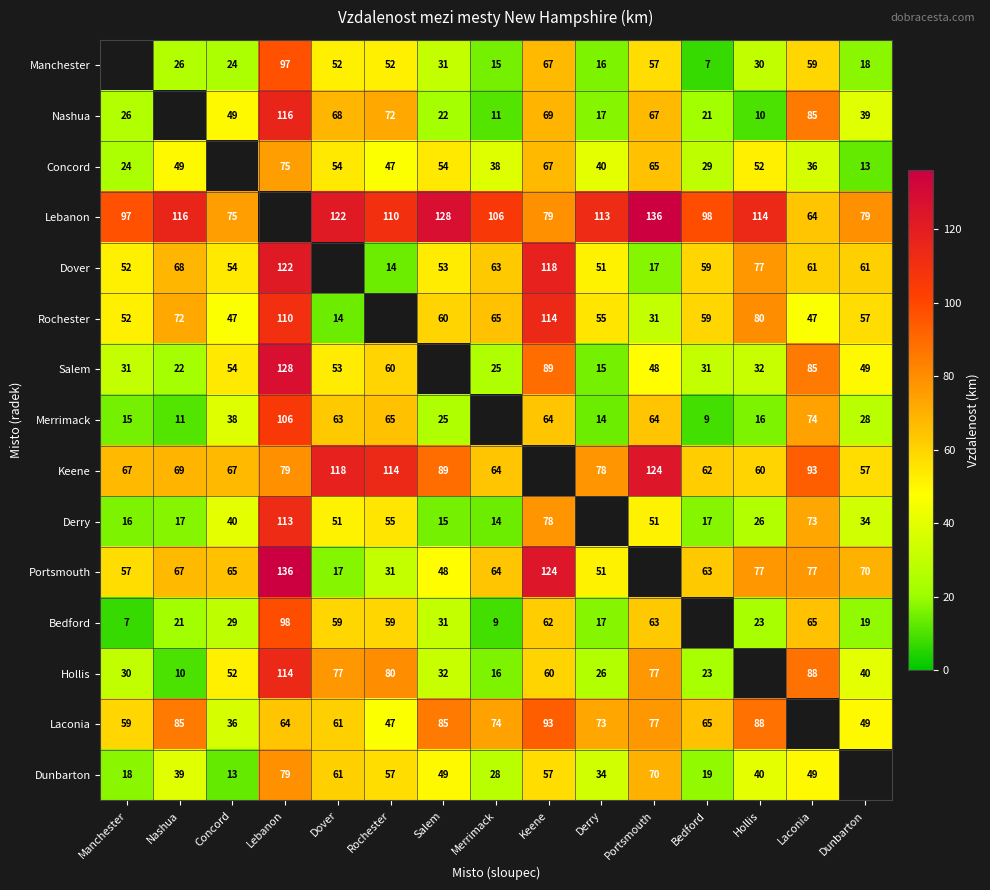

The value of Salem at Derry is 7.6. True or false?

False